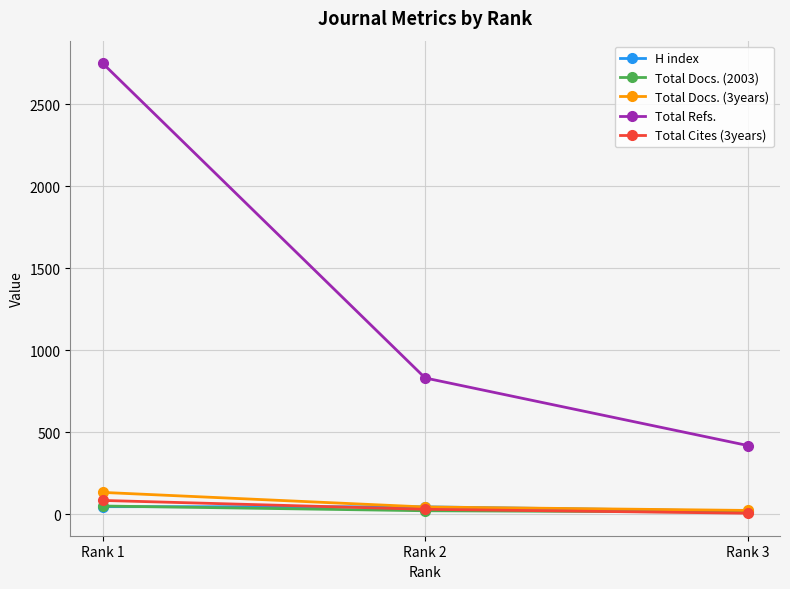

Count the number of data series in this chart.

5